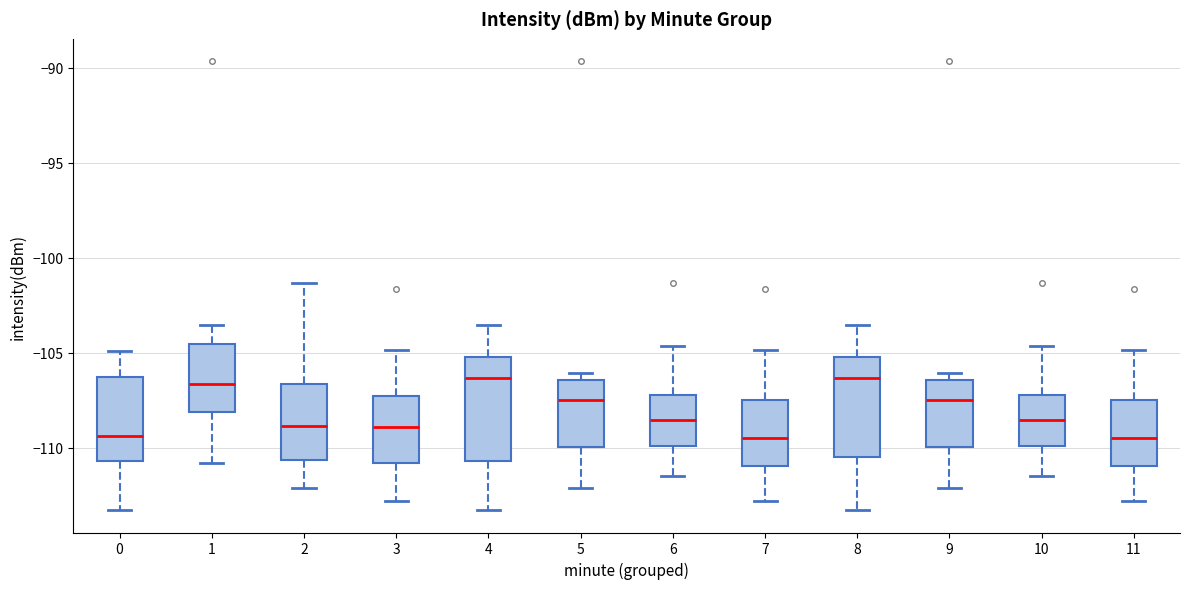

Reading left to right, transcribe this box plot: for each box, give where its median line is, the range the box spans, and where its two whiskers end, as read against the y-axis. The values are not printed on the chart, so give them approximately, as read against the axis.

0: median -109.5, box -110.5 to -106.5, whiskers -113.5 to -105.0
1: median -106.5, box -108.0 to -104.5, whiskers -111.0 to -103.5
2: median -109.0, box -110.5 to -106.5, whiskers -112.0 to -101.5
3: median -109.0, box -111.0 to -107.5, whiskers -113.0 to -105.0
4: median -106.5, box -110.5 to -105.0, whiskers -113.5 to -103.5
5: median -107.5, box -110.0 to -106.5, whiskers -112.0 to -106.0
6: median -108.5, box -110.0 to -107.0, whiskers -111.5 to -104.5
7: median -109.5, box -111.0 to -107.5, whiskers -113.0 to -105.0
8: median -106.5, box -110.5 to -105.0, whiskers -113.5 to -103.5
9: median -107.5, box -110.0 to -106.5, whiskers -112.0 to -106.0
10: median -108.5, box -110.0 to -107.0, whiskers -111.5 to -104.5
11: median -109.5, box -111.0 to -107.5, whiskers -113.0 to -105.0